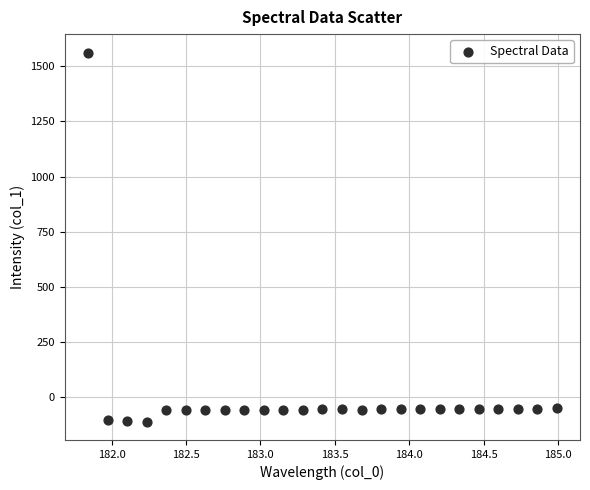

What is the range of X values (max minus min)?

3.1